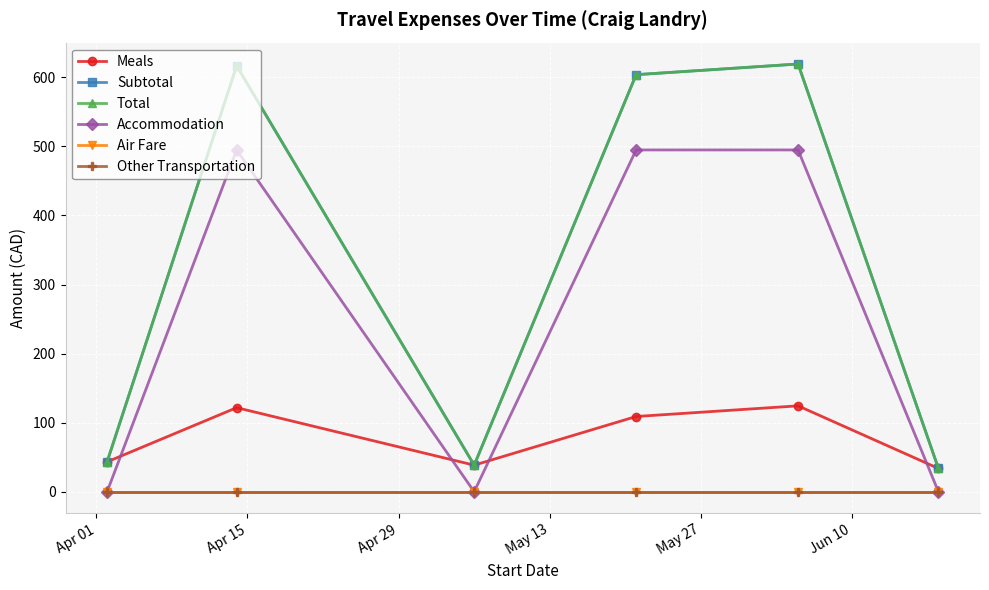

At which label is Meals closest to 79?

May 13